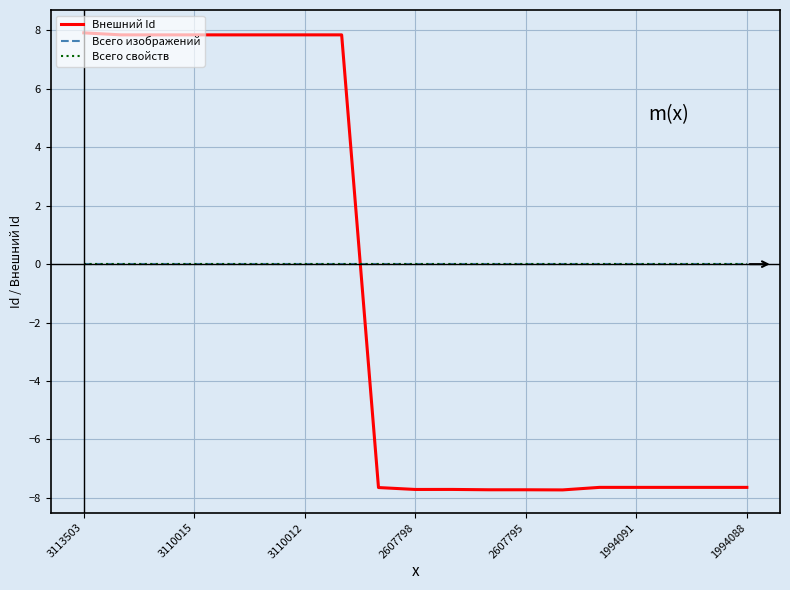

Does the chart display data point markers on the line(s)?

No